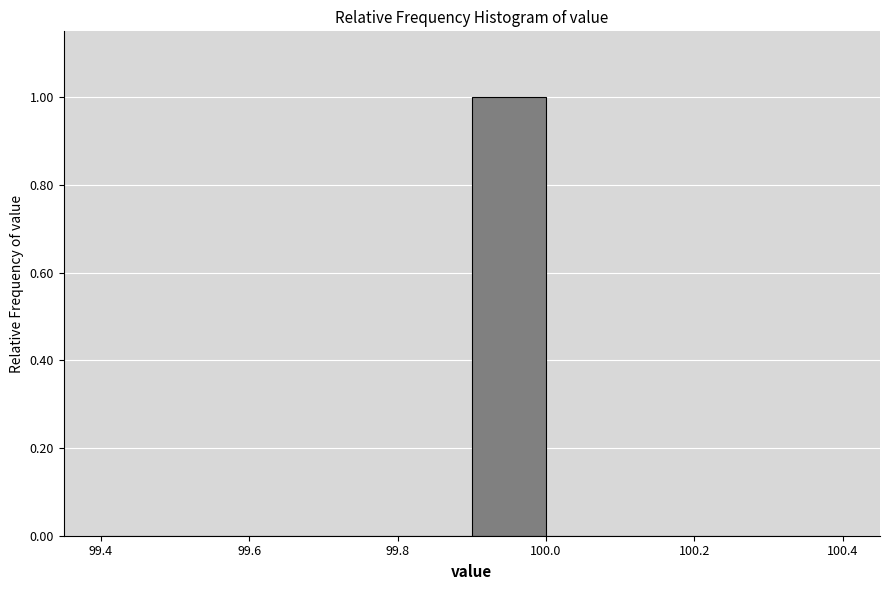

Over which range of the x-axis is the bar tallest?

99.9 to 100.0